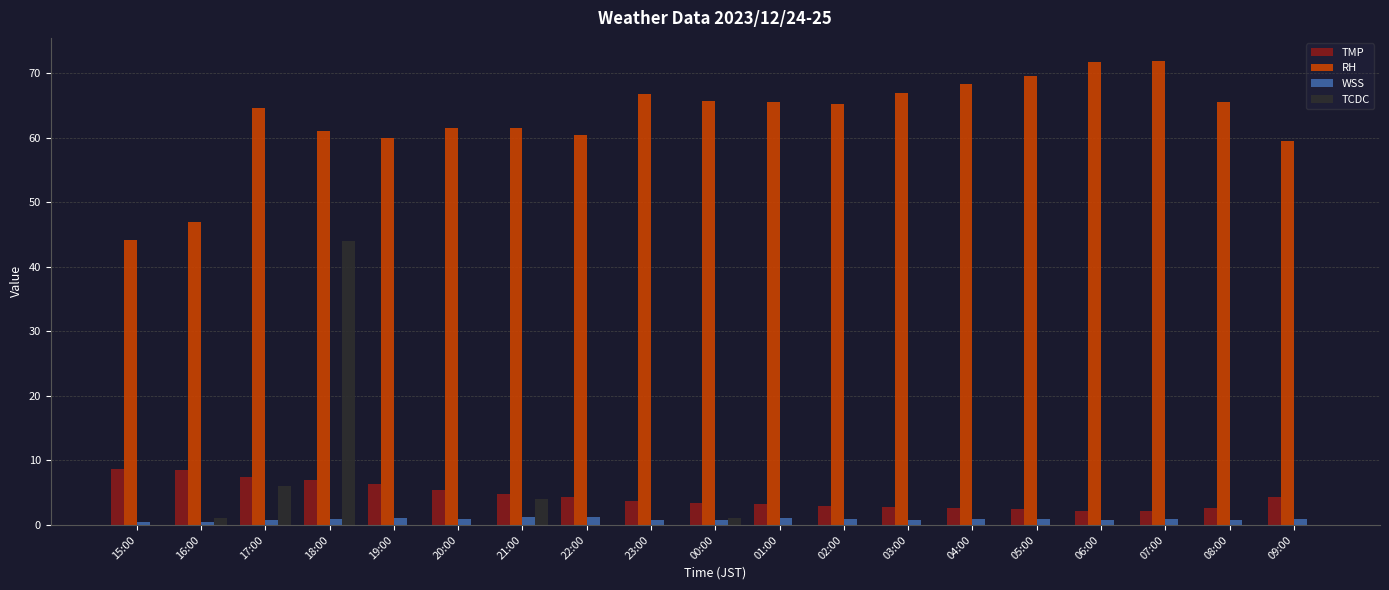

Which series has the widest spread of values?

TCDC